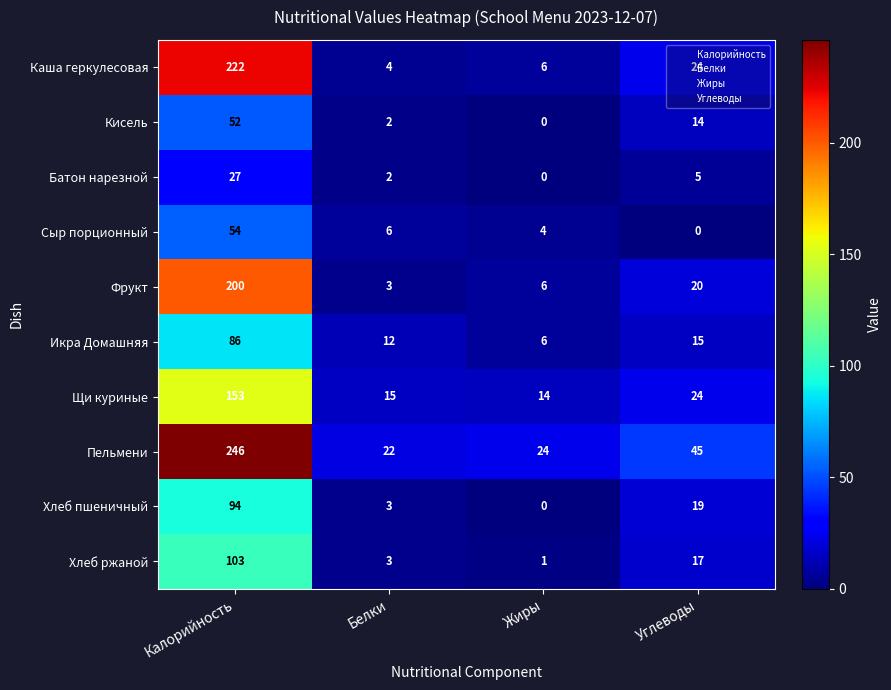

Rank the series by their maximum value, from highest to lowest.

Пельмени, Каша геркулесовая, Фрукт, Щи куриные, Хлеб ржаной, Хлеб пшеничный, Икра Домашняя, Сыр порционный, Кисель, Батон нарезной